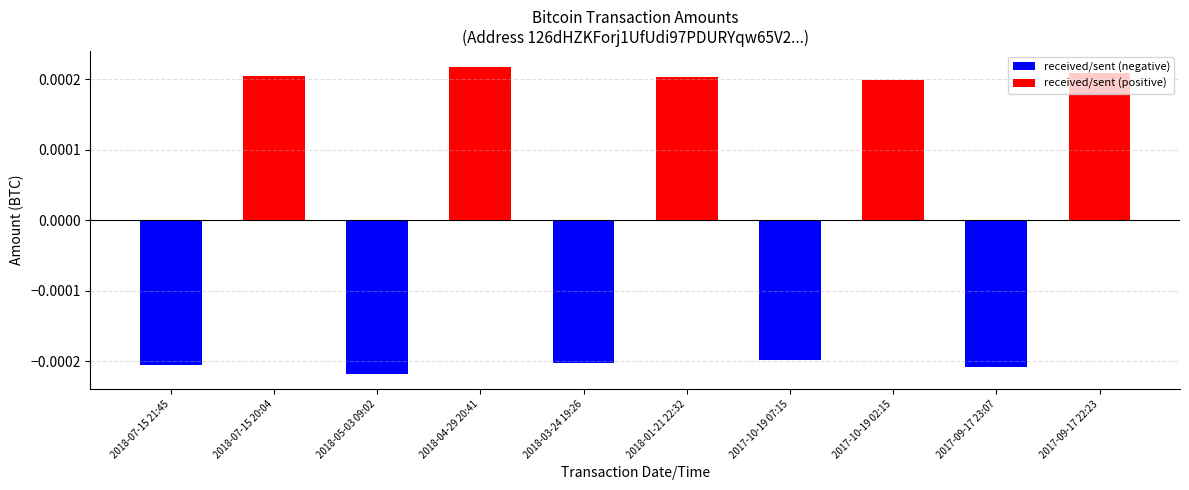

The chart shows a value of -0.0 at 2018-05-03 09:02. True or false?

True